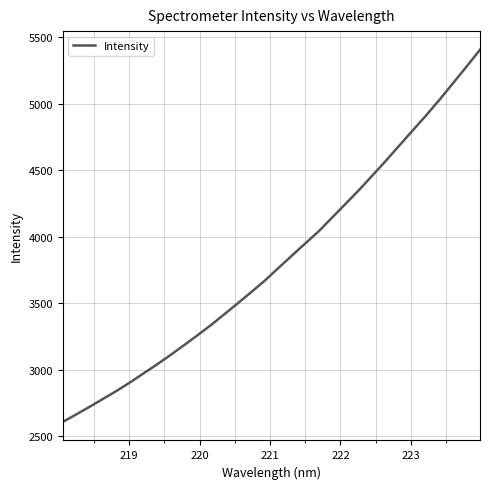

What is the minimum value shown in the chart?

2609.5